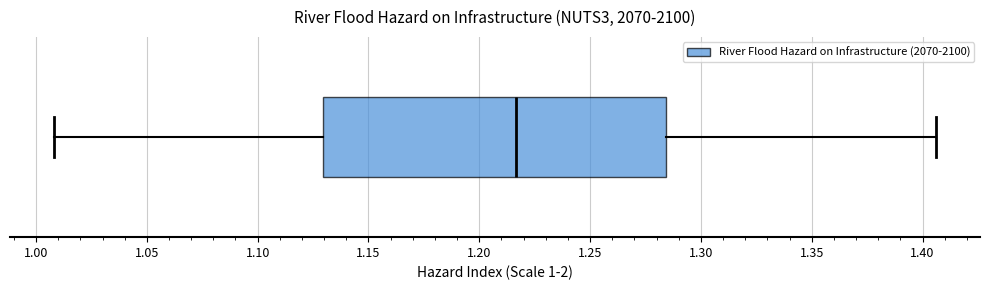

Where is the right edge of the box on the x-axis? The values are not printed on the chart, so give them approximately, as read against the axis.

1.285